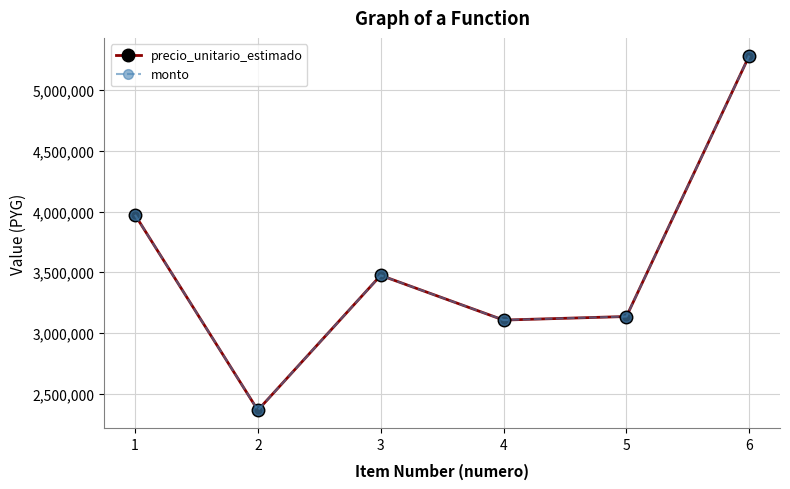

At 5, list the series in order from largest to smallest.

precio_unitario_estimado, monto